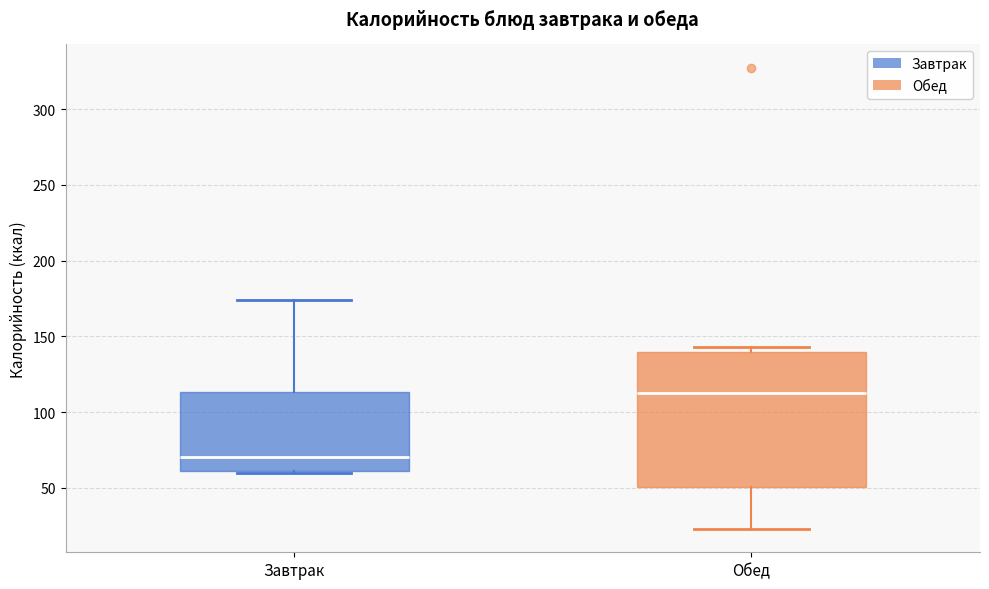

Where is the upper edge of the box for Обед on the y-axis? The values are not printed on the chart, so give them approximately, as read against the axis.

140